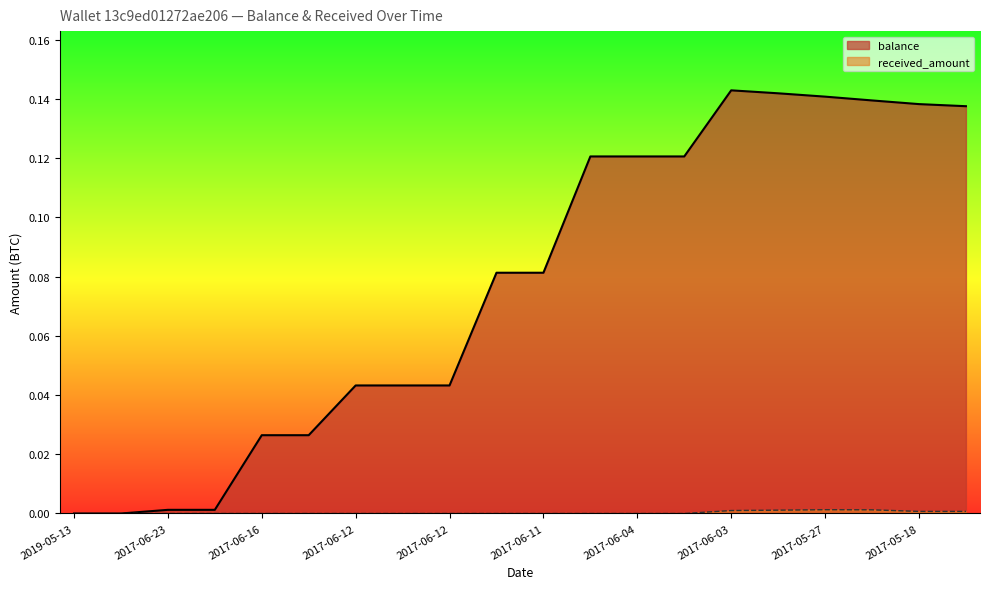

Which has a higher value, 2017-06-23 or 2017-06-04?

2017-06-04